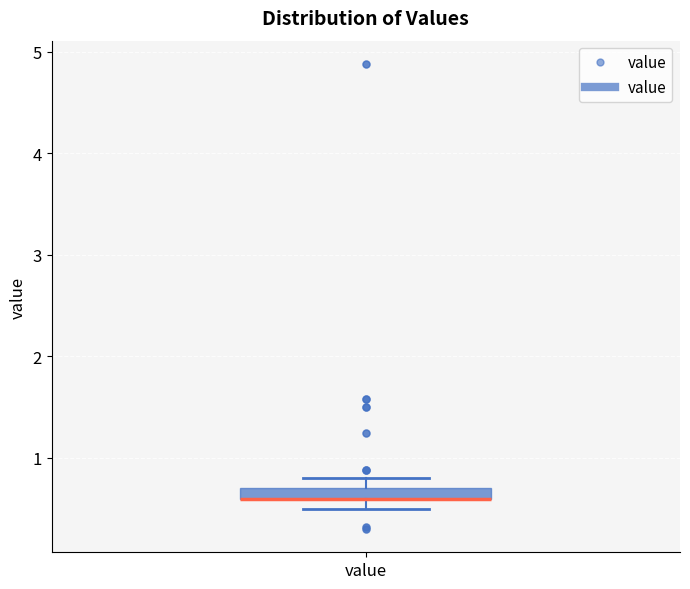

Where is the lower edge of the box for value on the y-axis? The values are not printed on the chart, so give them approximately, as read against the axis.

0.6